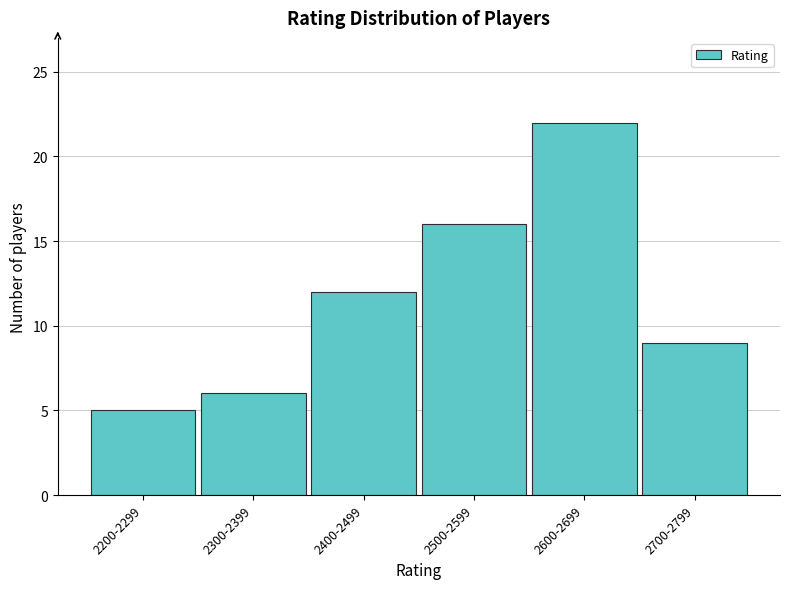

Reading left to right, extract all data points from this chart.

2200-2299=5	2300-2399=6	2400-2499=12	2500-2599=16	2600-2699=22	2700-2799=9